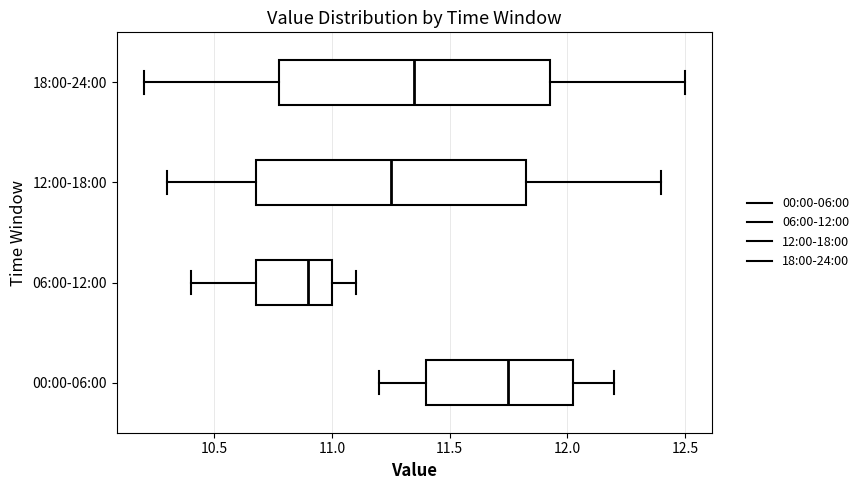

Reading bottom to top, read every box against the x-axis: the position of its median line, the range the box covers, and the ends of its whiskers. The values are not printed on the chart, so give them approximately, as read against the axis.

00:00-06:00: median 11.75, box 11.40 to 12.05, whiskers 11.20 to 12.20
06:00-12:00: median 10.90, box 10.70 to 11.00, whiskers 10.40 to 11.10
12:00-18:00: median 11.25, box 10.70 to 11.85, whiskers 10.30 to 12.40
18:00-24:00: median 11.35, box 10.80 to 11.95, whiskers 10.20 to 12.50